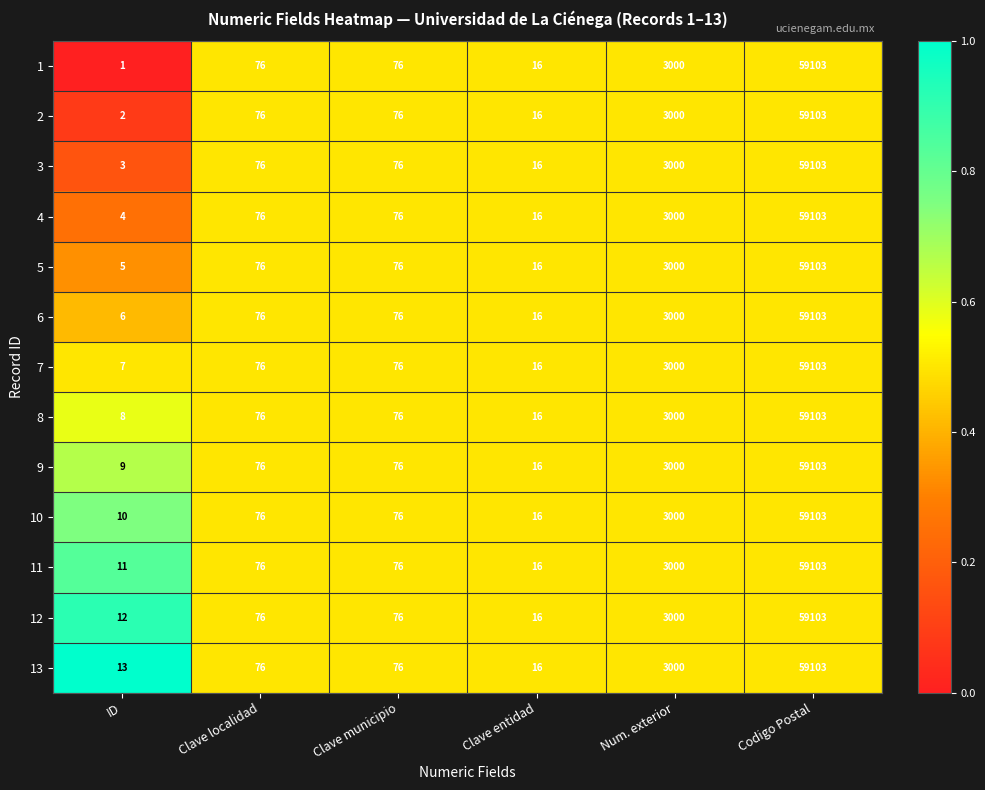

Which category has the highest value across all series?

Codigo Postal